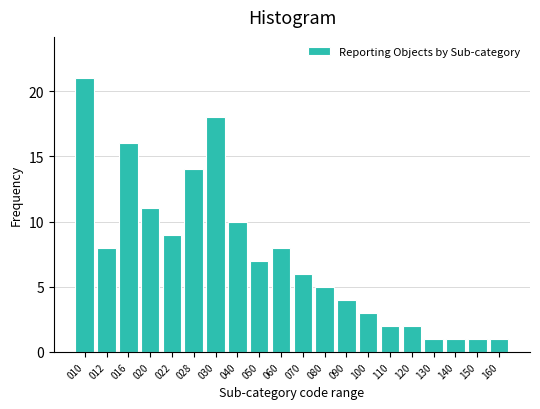

Reading right to left, list all the values displayed in this chart.

1	1	1	1	2	2	3	4	5	6	8	7	10	18	14	9	11	16	8	21